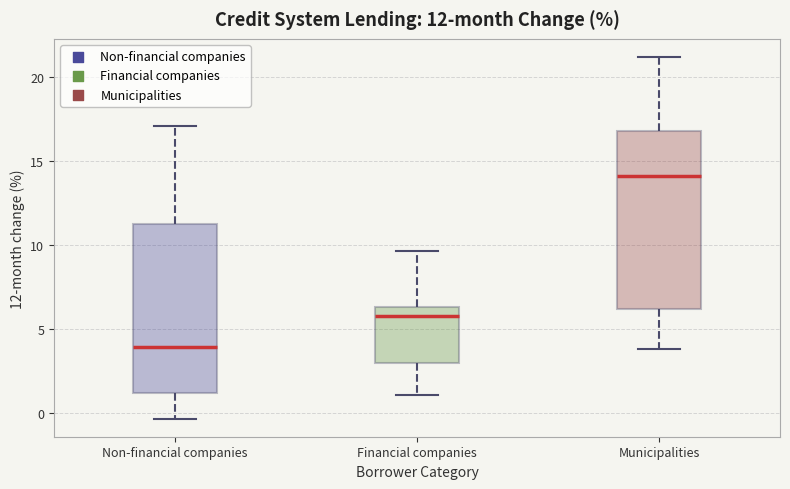

Which box has the lowest median line?

Non-financial companies